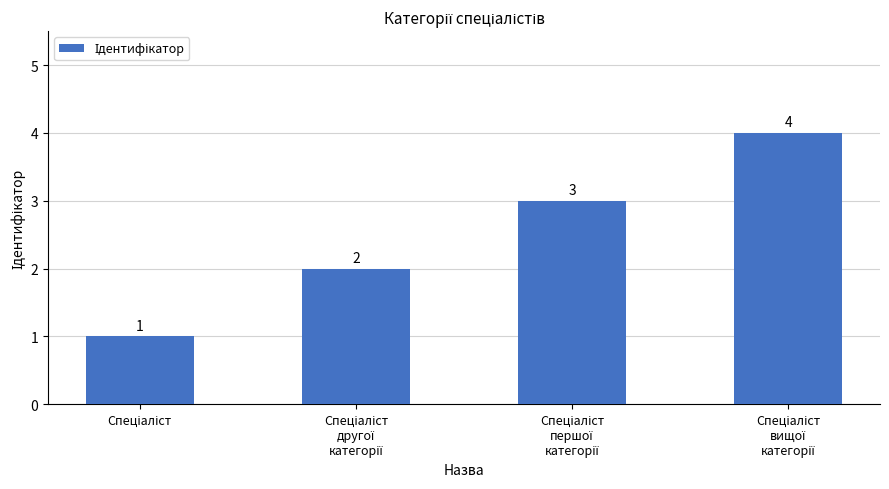

How many values are below 3?

2